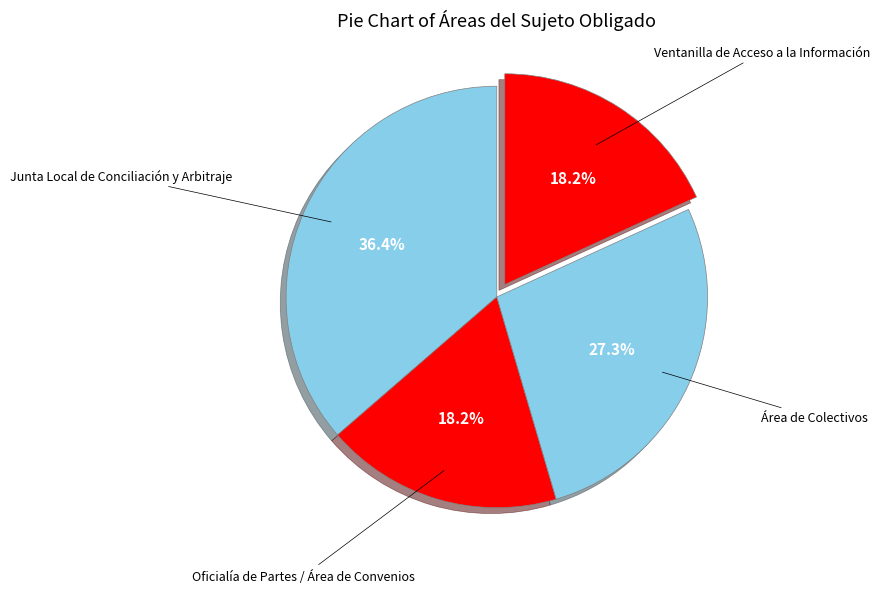

Count the number of slices in the pie.

4